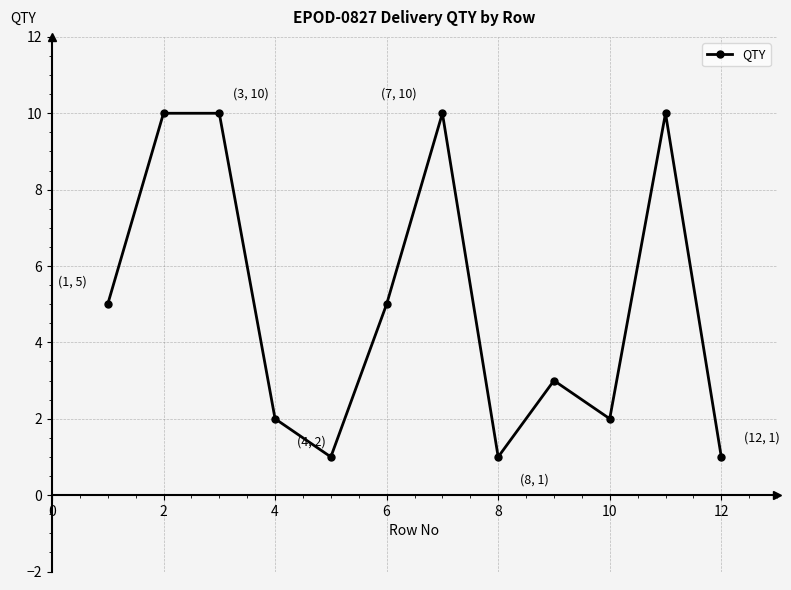

How many series are shown in this chart?

1